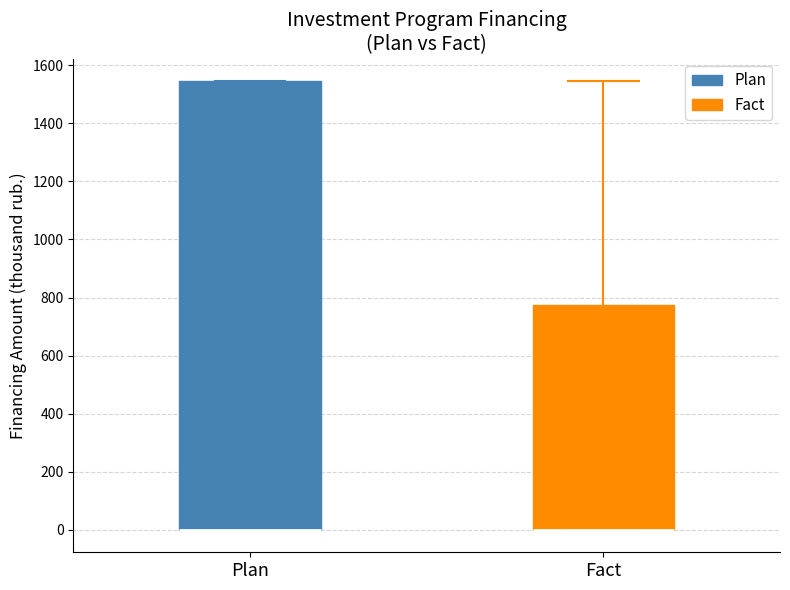

Where does the upper whisker of the box for Fact end on the y-axis? The values are not printed on the chart, so give them approximately, as read against the axis.

1540